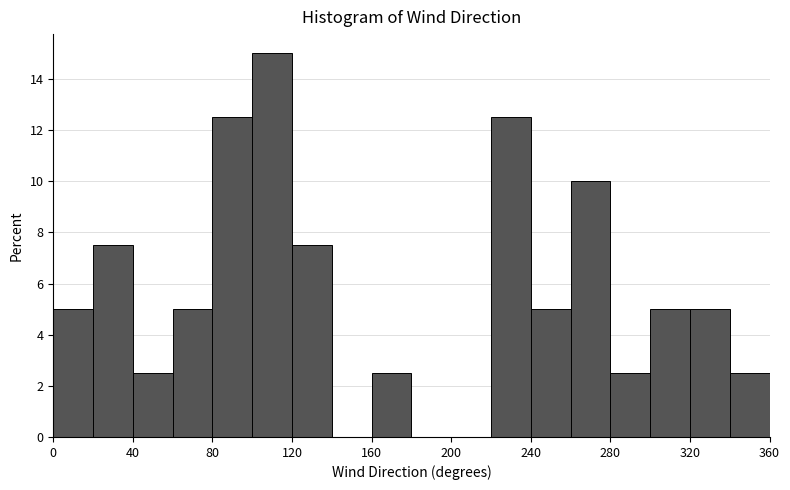

What is the height of the bar covering 320 to 340 on the x-axis? The values are not printed on the chart, so give them approximately, as read against the axis.

5.0